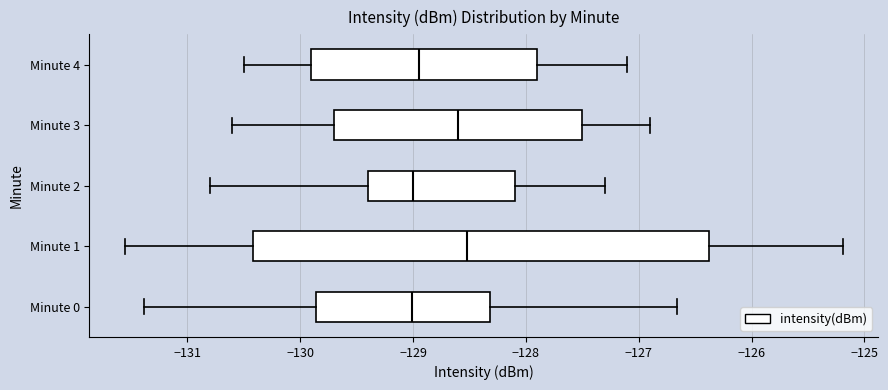

Where does the median line of the box for Minute 3 sit on the x-axis? The values are not printed on the chart, so give them approximately, as read against the axis.

-128.6